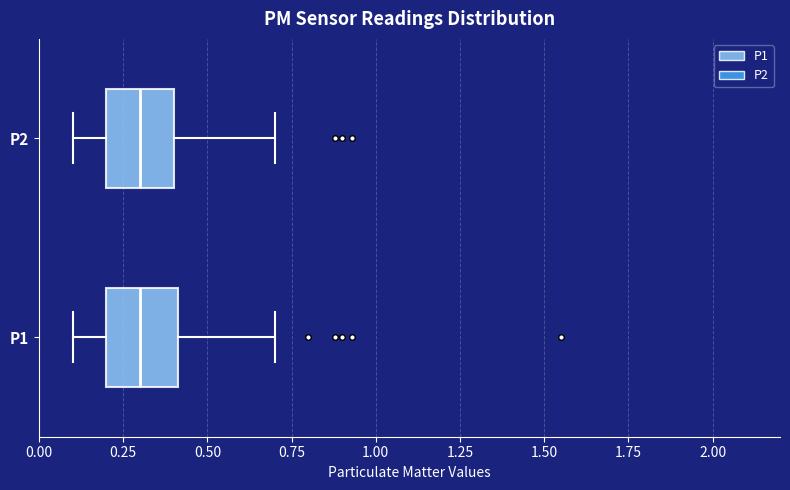

Where is the right edge of the box for P1 on the x-axis? The values are not printed on the chart, so give them approximately, as read against the axis.

0.4